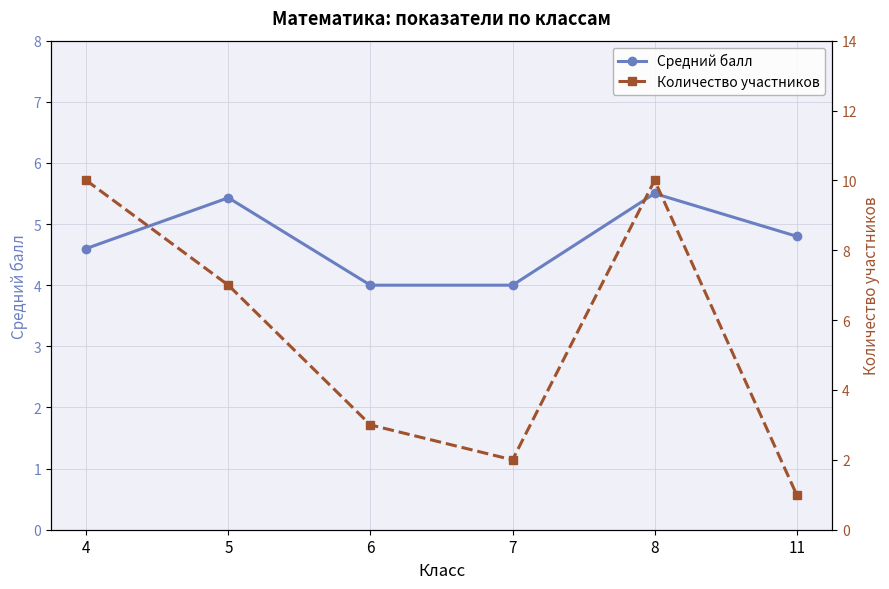

What is the difference between the highest and lowest values at 6?

1.0